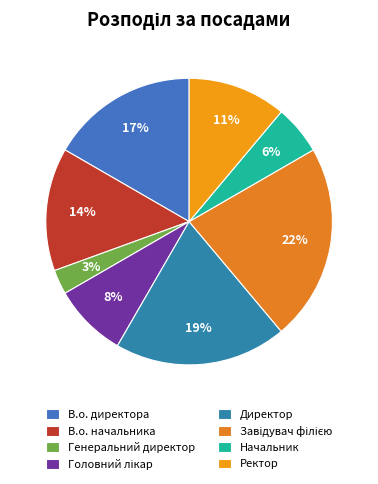

To the nearest percent, what is the combined percentage of Ректор and Завідувач філією?

33%